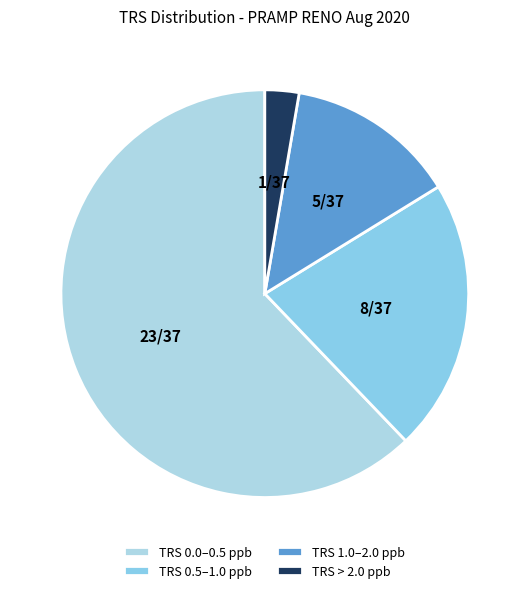

Which slice is the largest?

TRS 0.0–0.5 ppb